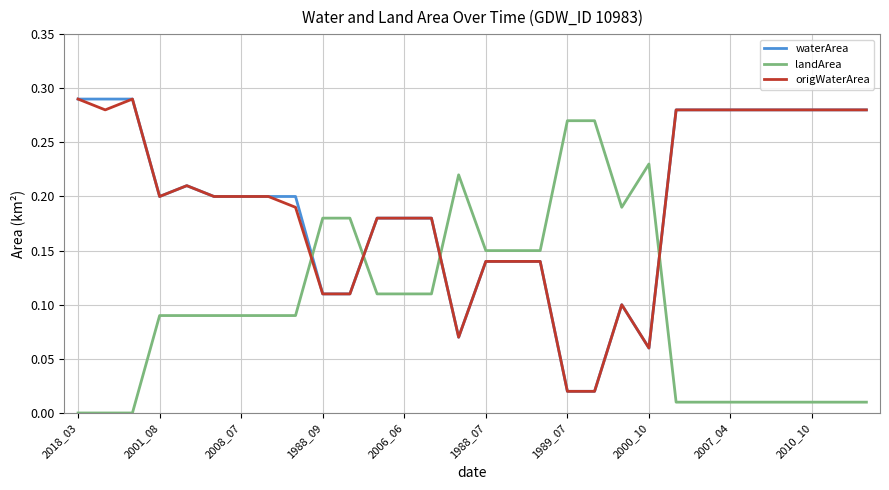

How many times do waterArea and landArea cross each other?

4